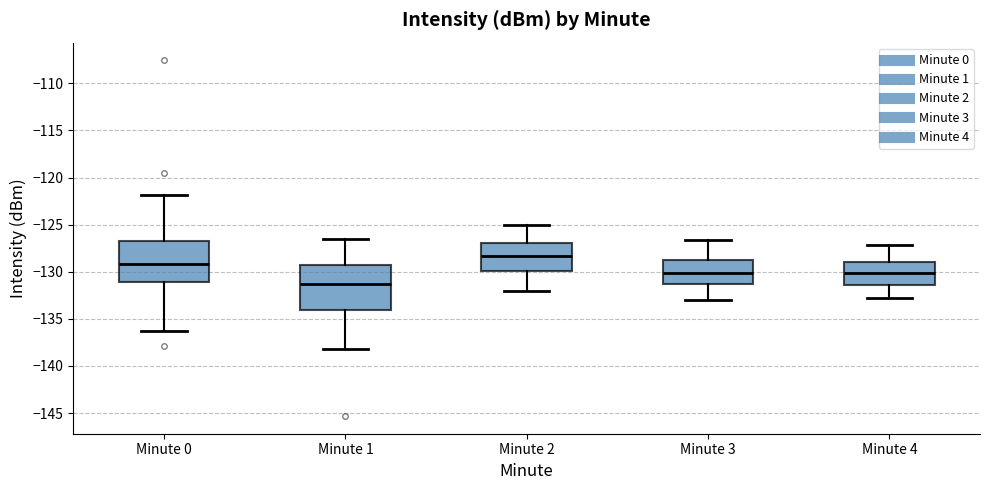

Reading left to right, transcribe this box plot: for each box, give where its median line is, the range the box spans, and where its two whiskers end, as read against the y-axis. The values are not printed on the chart, so give them approximately, as read against the axis.

Minute 0: median -129.0, box -131.0 to -126.5, whiskers -136.5 to -122.0
Minute 1: median -131.5, box -134.0 to -129.5, whiskers -138.0 to -126.5
Minute 2: median -128.5, box -130.0 to -127.0, whiskers -132.0 to -125.0
Minute 3: median -130.0, box -131.5 to -129.0, whiskers -133.0 to -126.5
Minute 4: median -130.0, box -131.5 to -129.0, whiskers -133.0 to -127.0